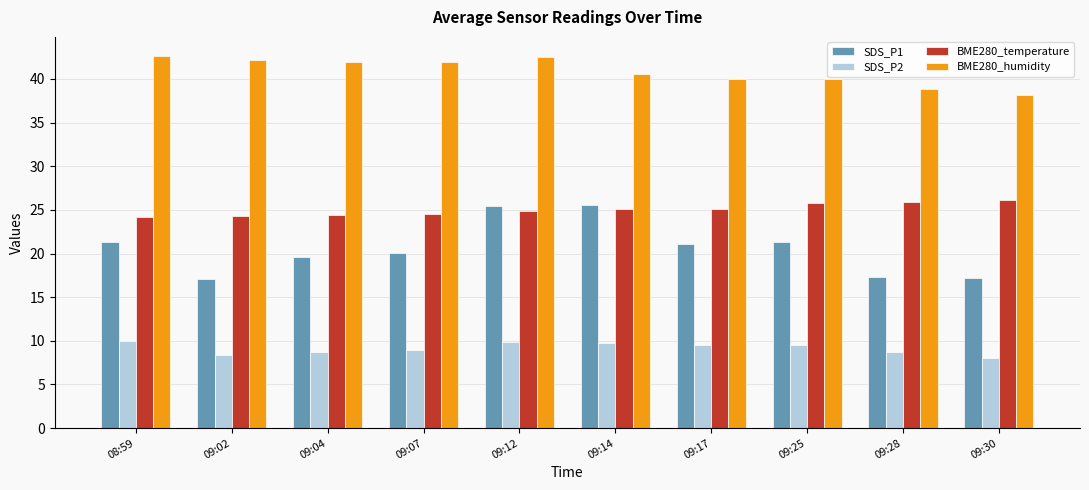

The value of BME280_temperature at 09:30 is 45.0. True or false?

False